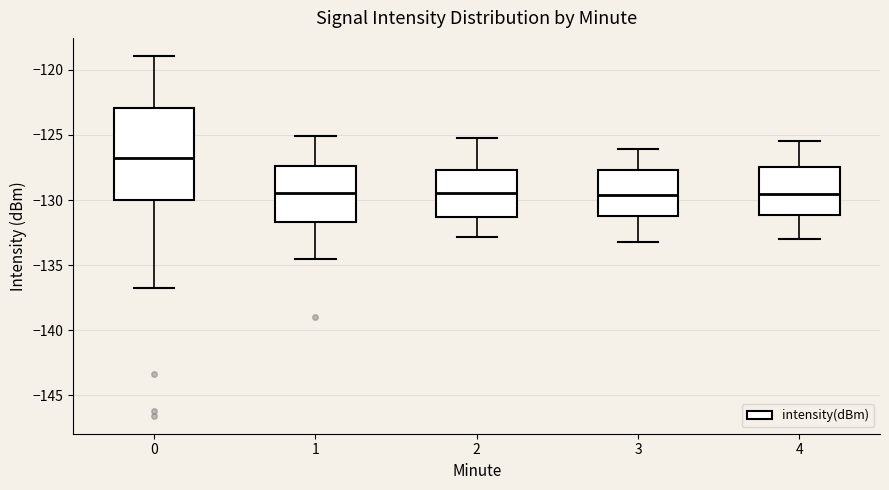

Reading left to right, transcribe this box plot: for each box, give where its median line is, the range the box spans, and where its two whiskers end, as read against the y-axis. The values are not printed on the chart, so give them approximately, as read against the axis.

0: median -126.5, box -130.0 to -123.0, whiskers -136.5 to -119.0
1: median -129.5, box -131.5 to -127.5, whiskers -134.5 to -125.0
2: median -129.5, box -131.5 to -127.5, whiskers -133.0 to -125.0
3: median -129.5, box -131.0 to -127.5, whiskers -133.0 to -126.0
4: median -129.5, box -131.0 to -127.5, whiskers -133.0 to -125.5